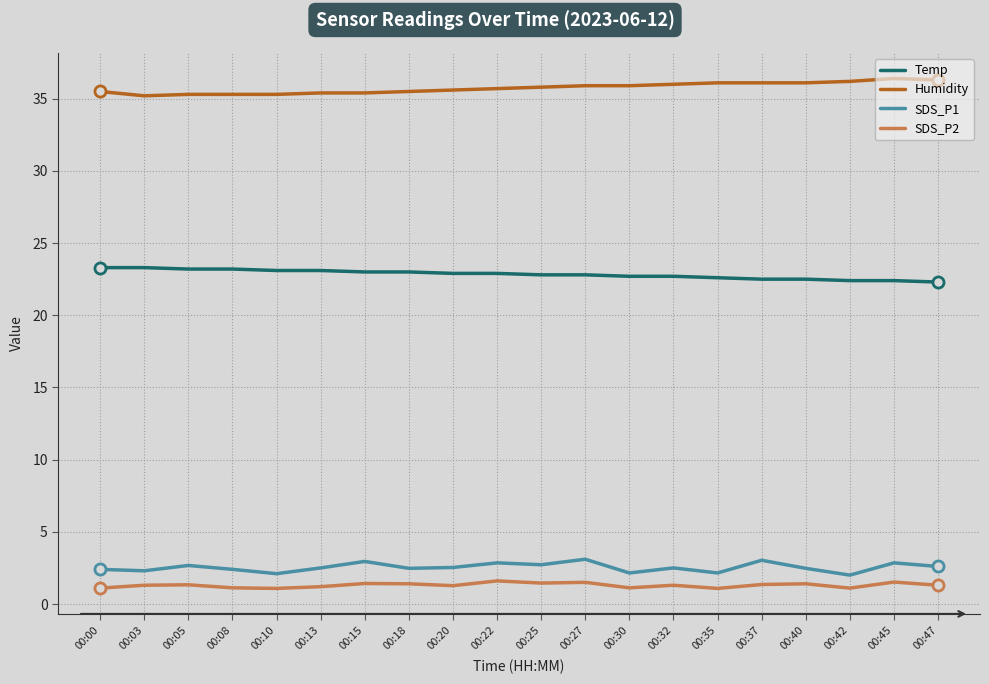

True or false: SDS_P2 and SDS_P1 intersect in this chart.

False